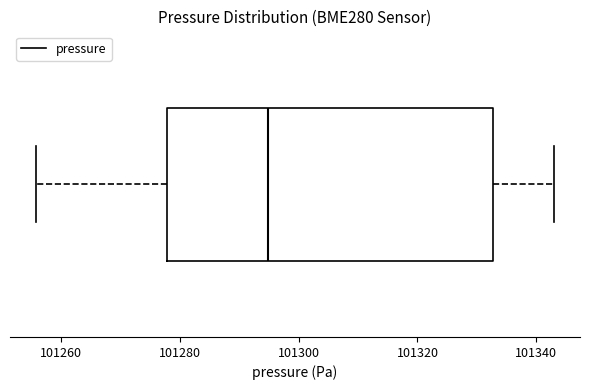

Where is the left edge of the box on the x-axis? The values are not printed on the chart, so give them approximately, as read against the axis.

101278